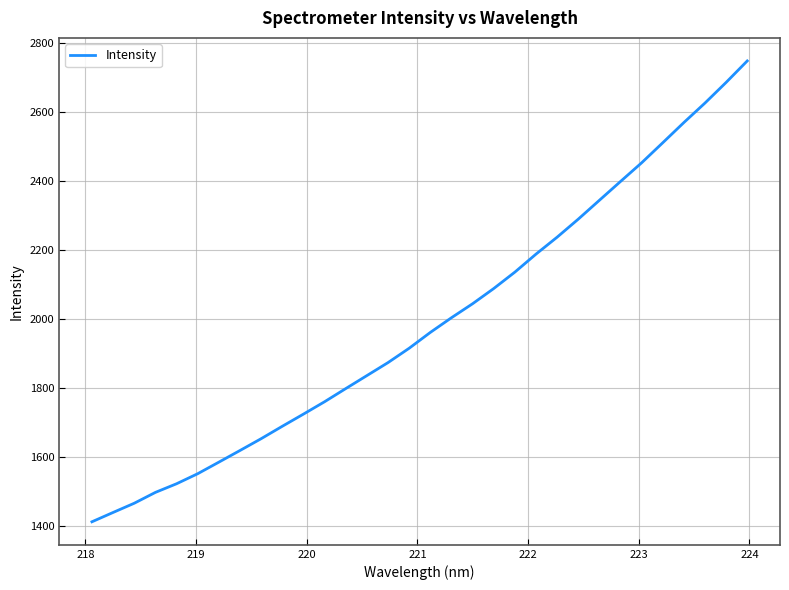

How many lines are shown in the chart?

1